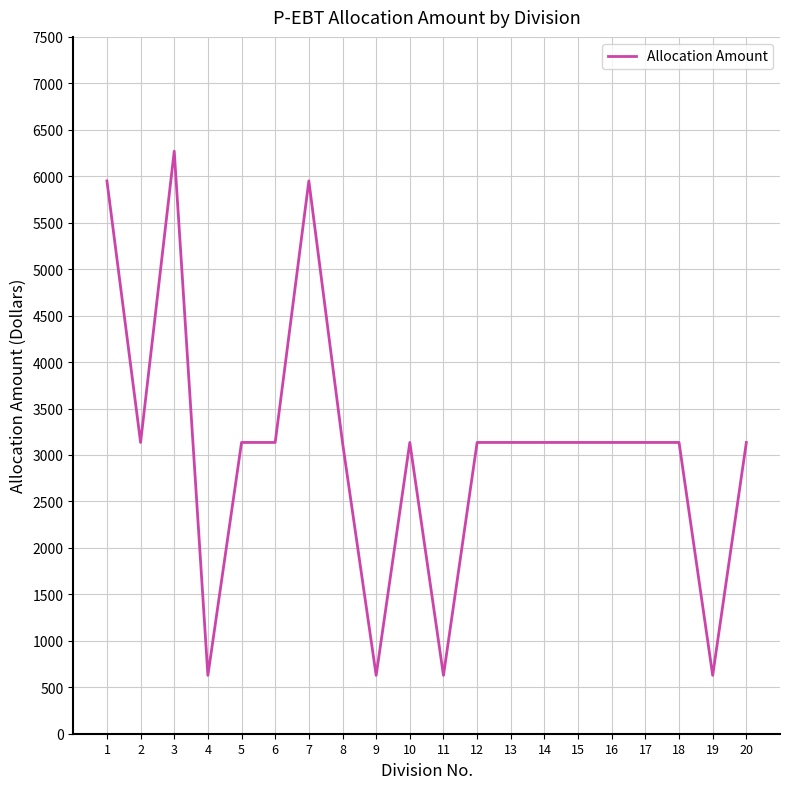

The chart shows a value of 3135 at 13. True or false?

True